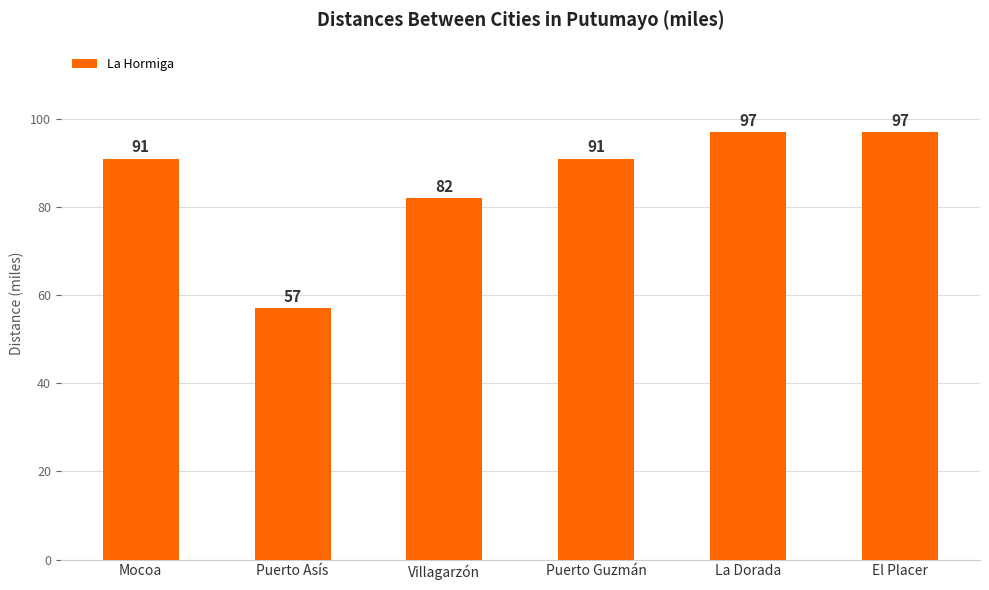

Reading left to right, extract all data points from this chart.

Mocoa=91	Puerto Asís=57	Villagarzón=82	Puerto Guzmán=91	La Dorada=97	El Placer=97